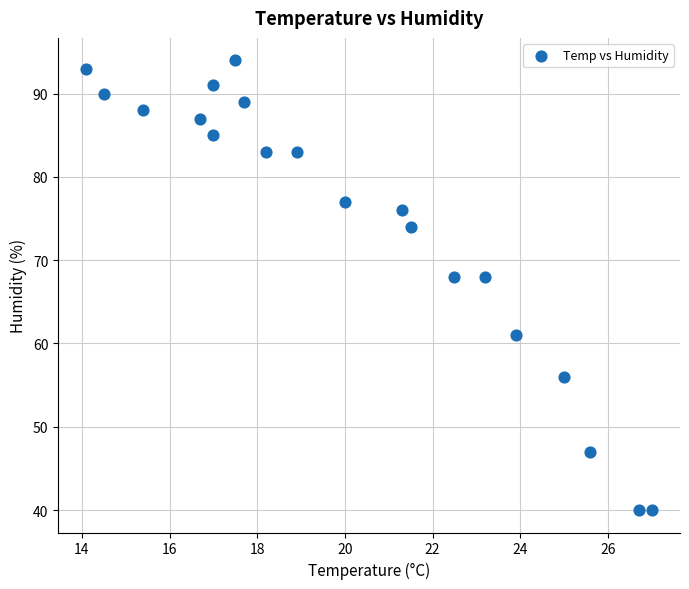

What is the range of Y values (max minus min)?

54